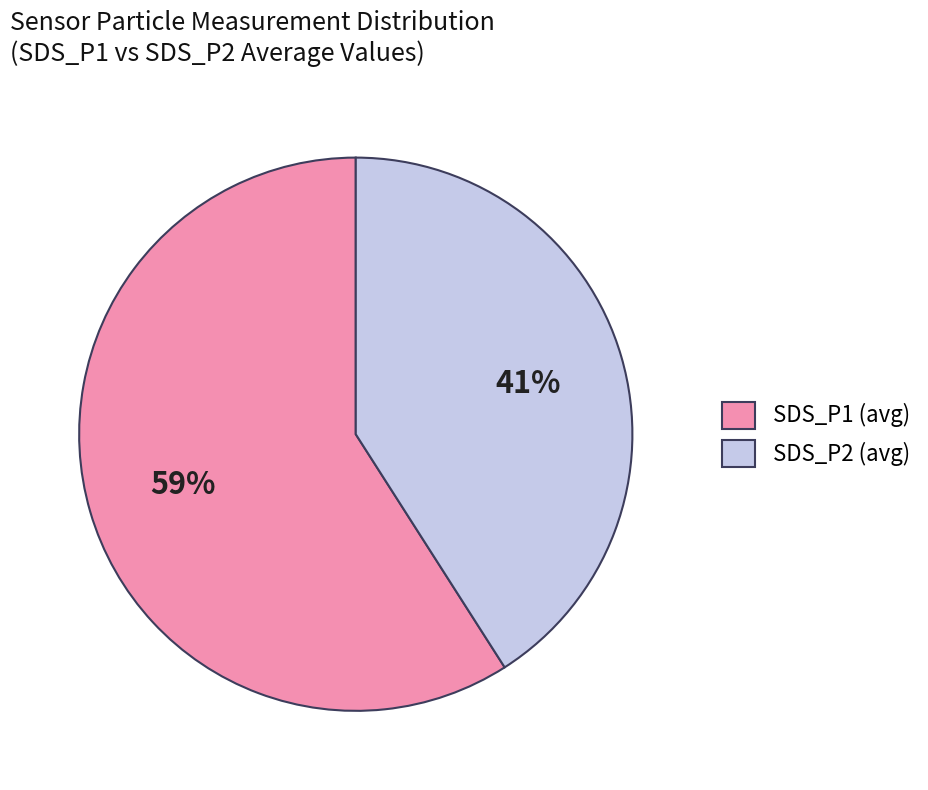

True or false: SDS_P2 (avg) accounts for 41% of the total.

True